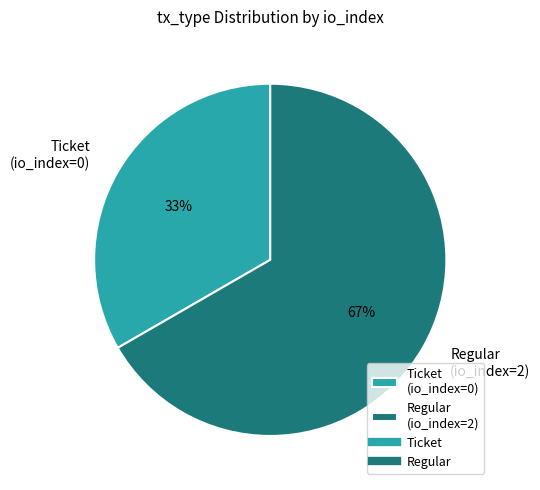

Is it true that Regular (io_index=2) is 99% of the pie?

False